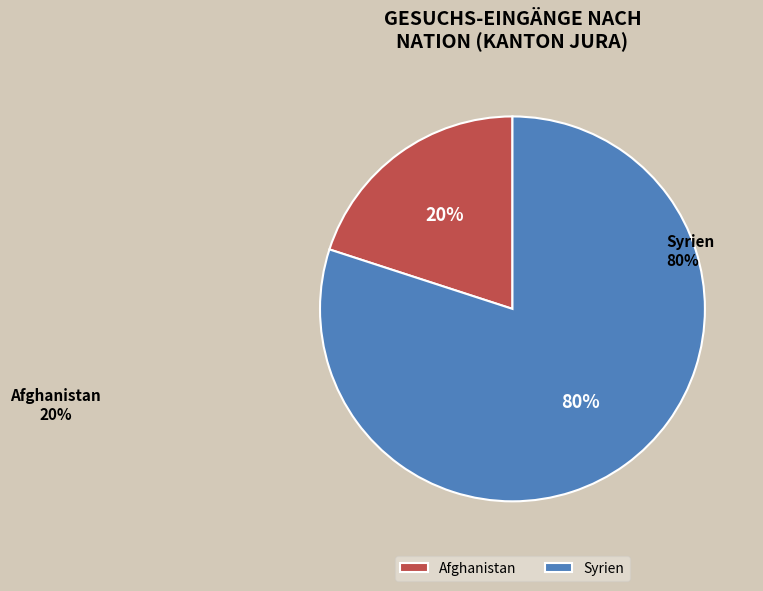

Do Syrien and Afghanistan together represent more than half of the pie?

Yes